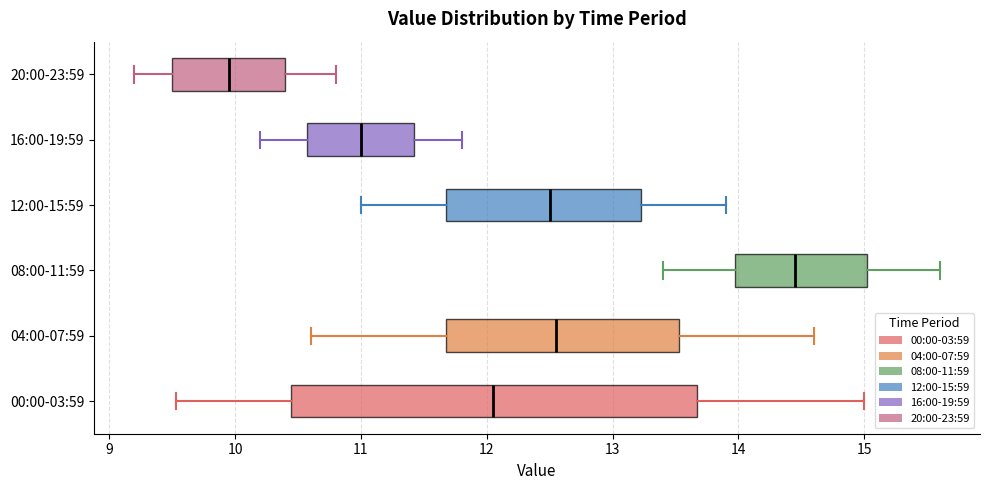

Comparing the boxes themselves (not the whiskers), which one is the widest?

00:00-03:59